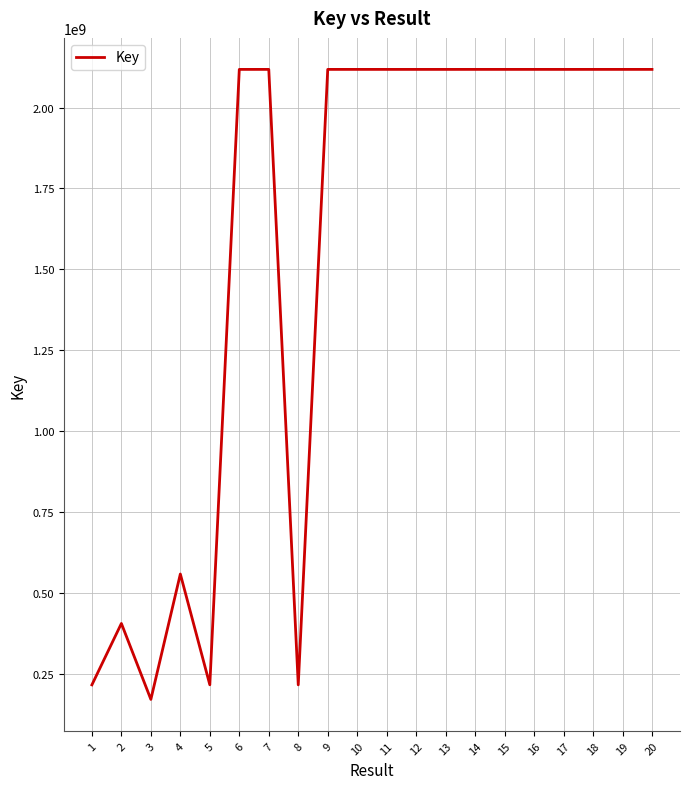

What is the change in value from 7 to 8?

-1901096368